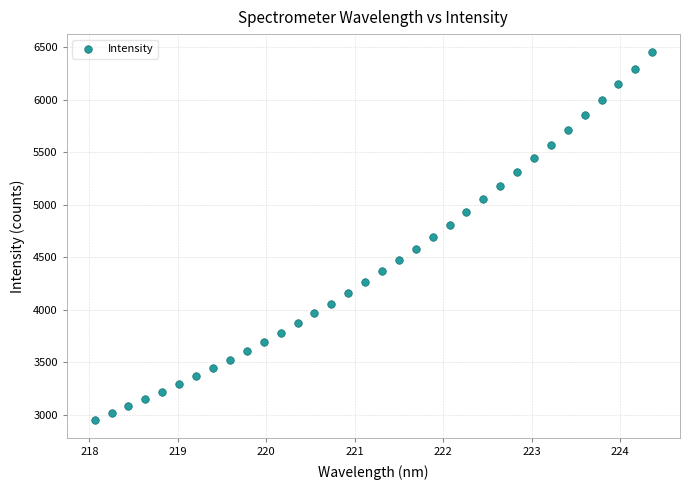

What is the range of Y values (max minus min)?

3493.9